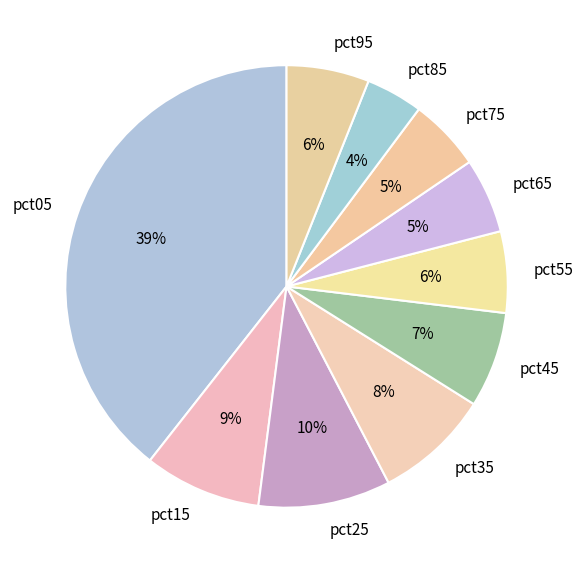

What is the smallest slice in the pie chart?

pct85